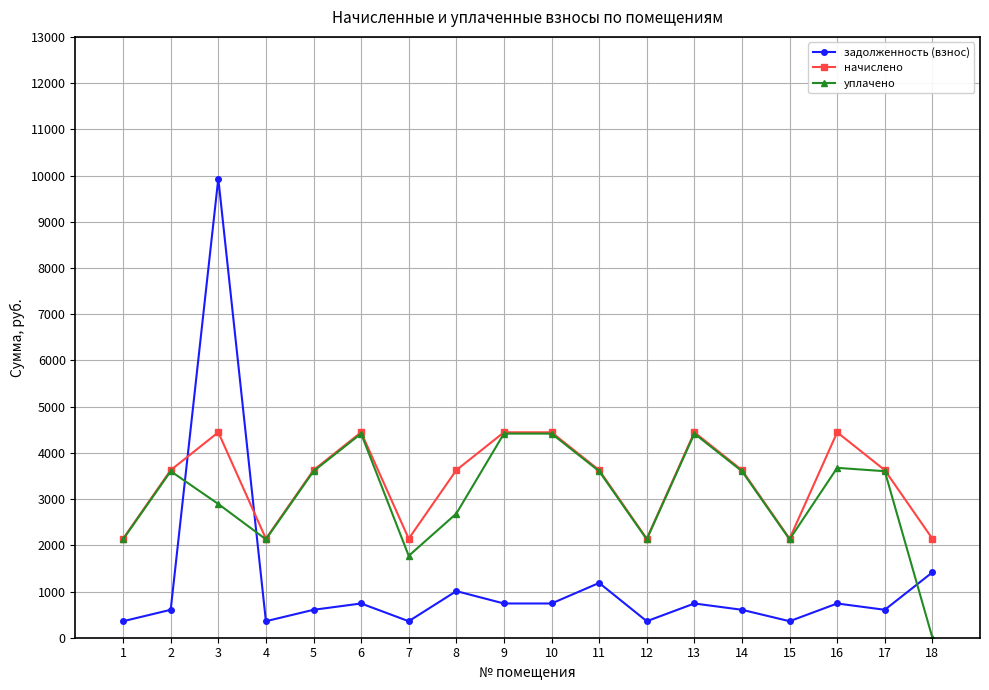

The уплачено series shows 2626.2 at 10. True or false?

False